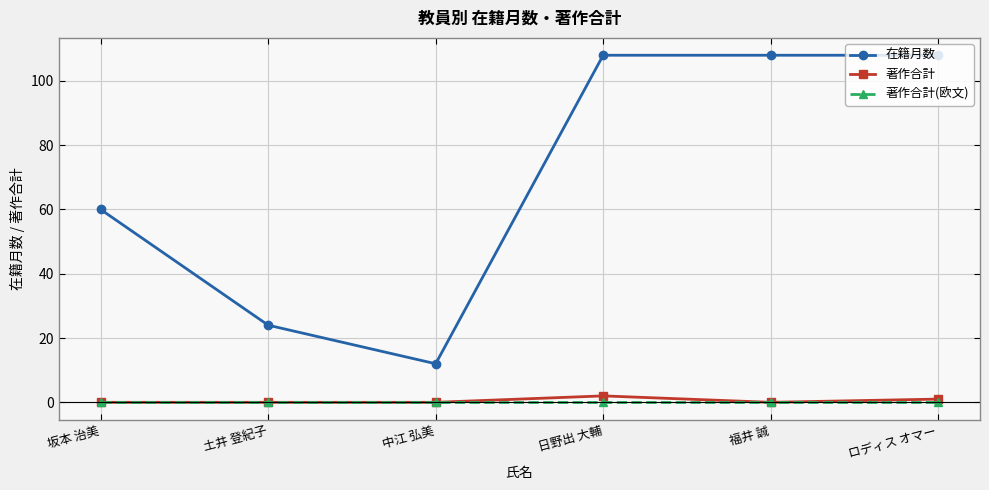

How many categories are shown in the chart?

6